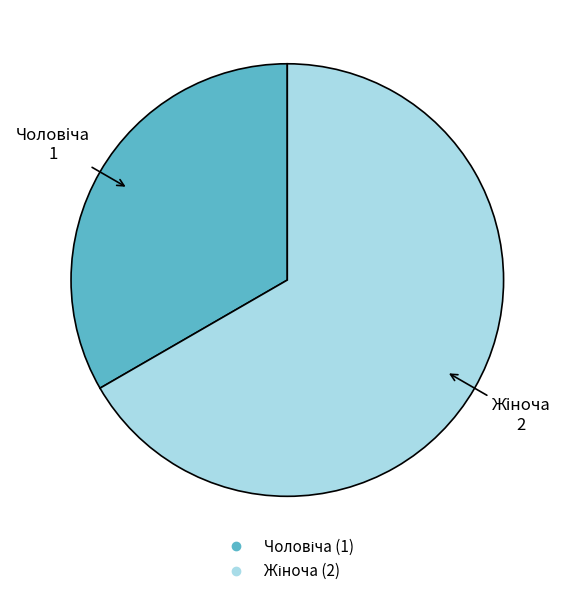

How many segments does this pie chart have?

2